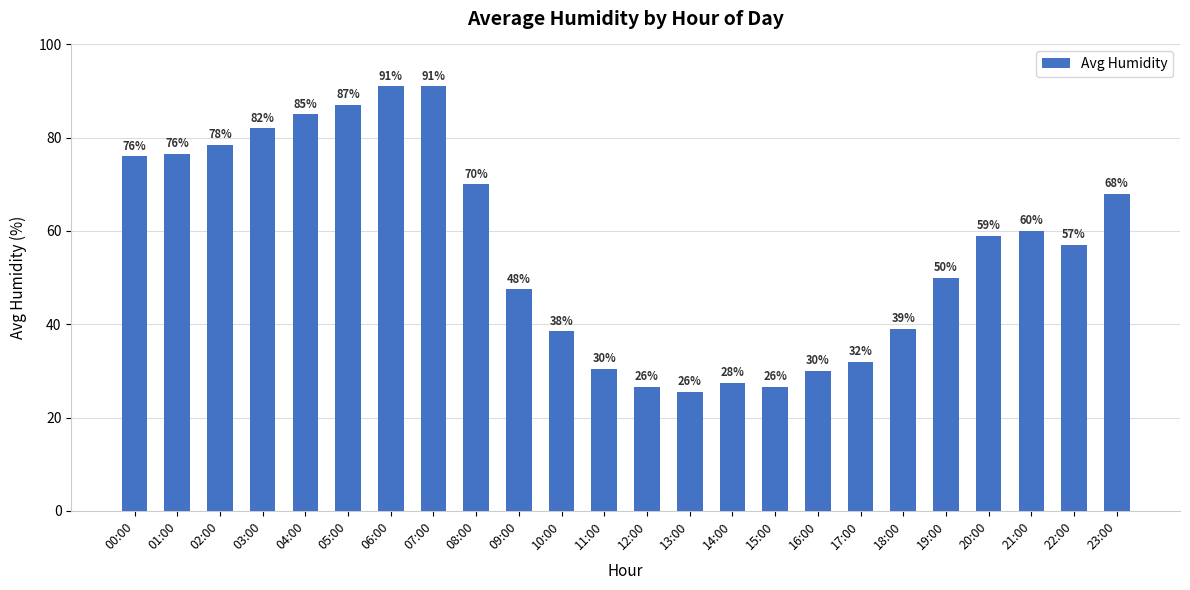

What is the label of the 15th bar from the left?

14:00